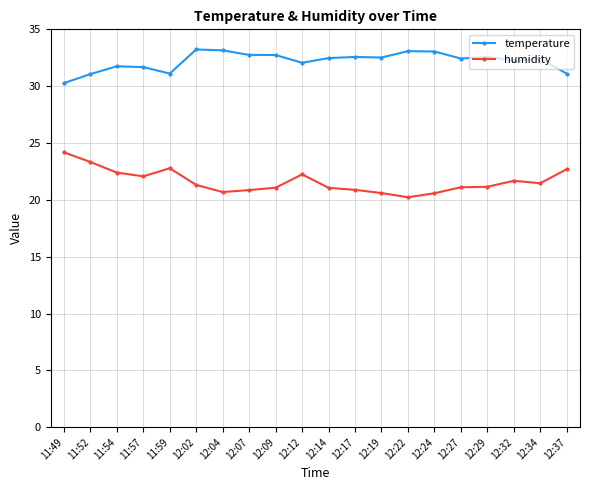

Does the chart have visible grid lines?

Yes